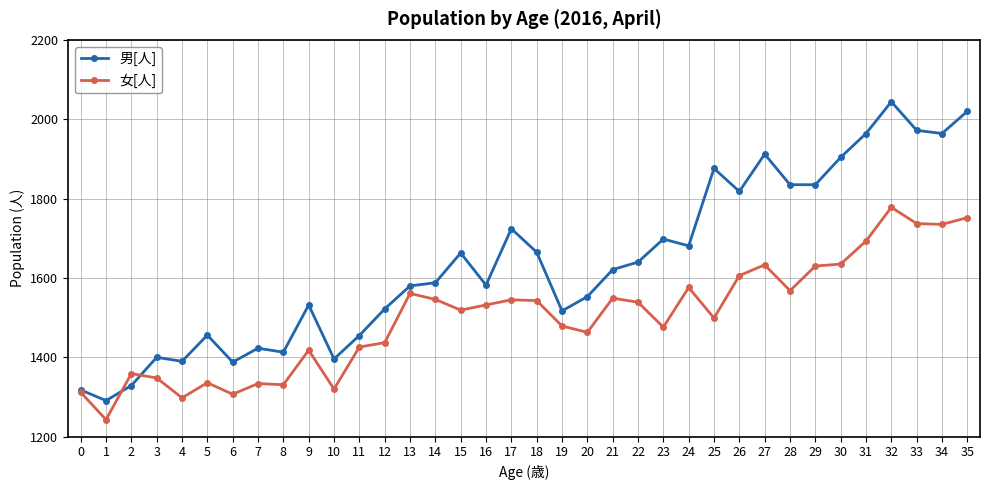

What is the total value across all series at 10?

2716